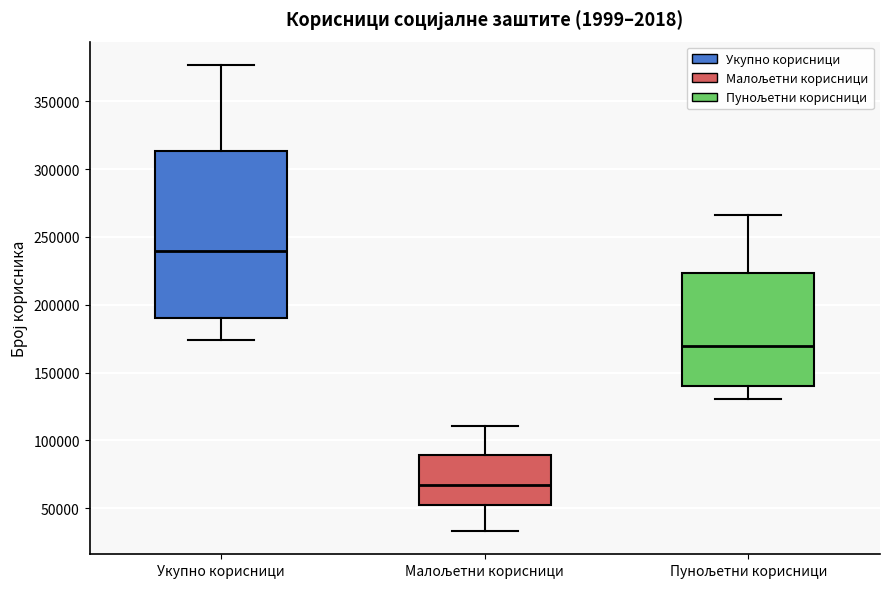

Which box's median line is the highest?

Укупно корисници